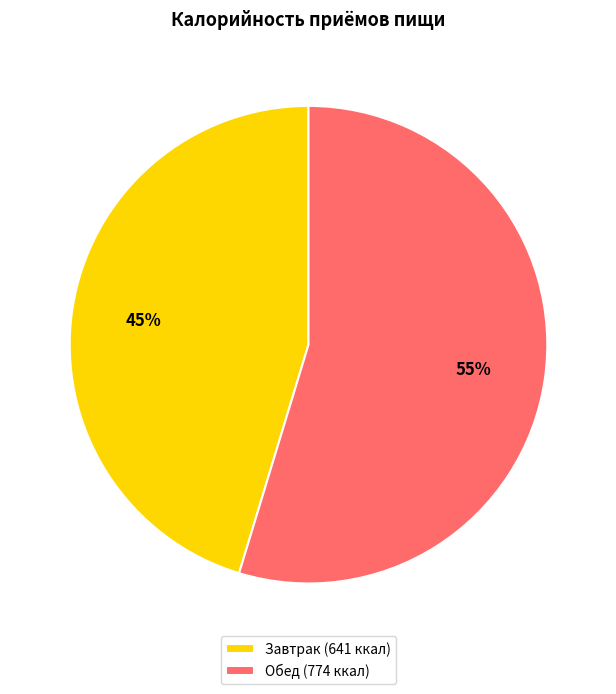

To the nearest percent, what is the combined percentage of Обед (774 ккал) and Завтрак (641 ккал)?

100%